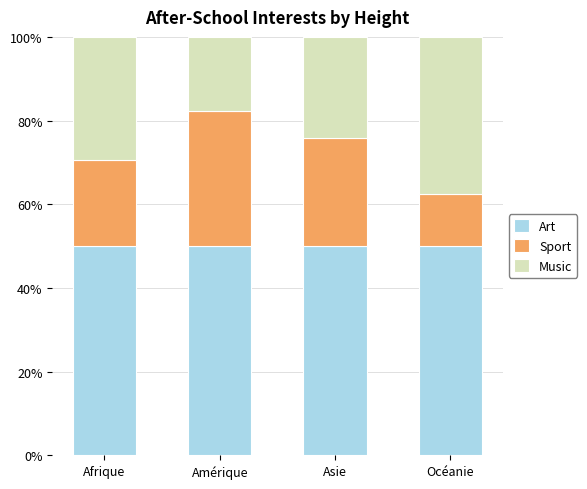

Reading left to right, what are the values for Art?

Afrique=50.0	Amérique=50.0	Asie=50.0	Océanie=50.0